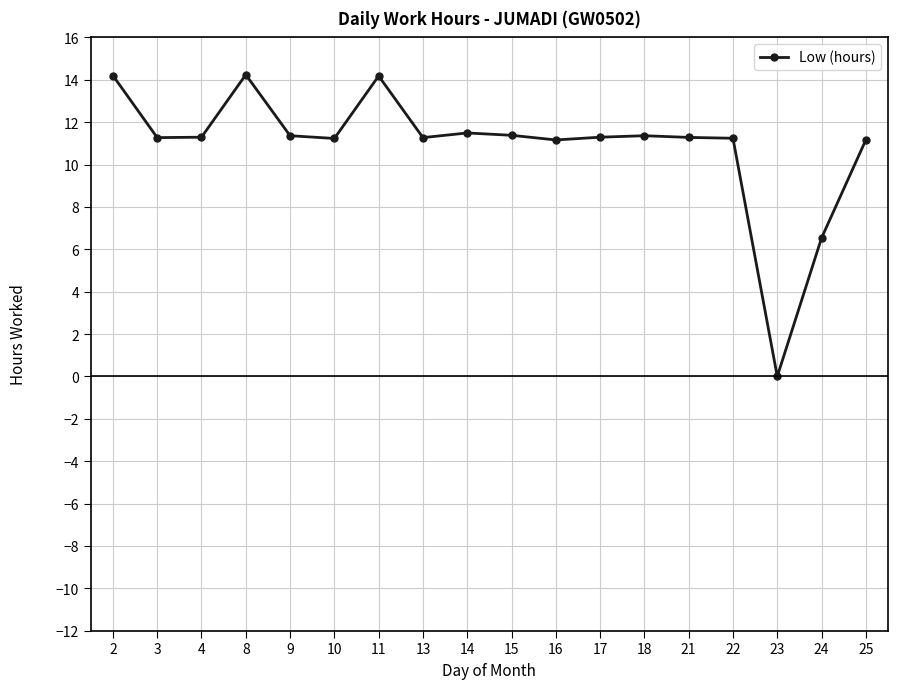

Count the number of categories in the chart.

18